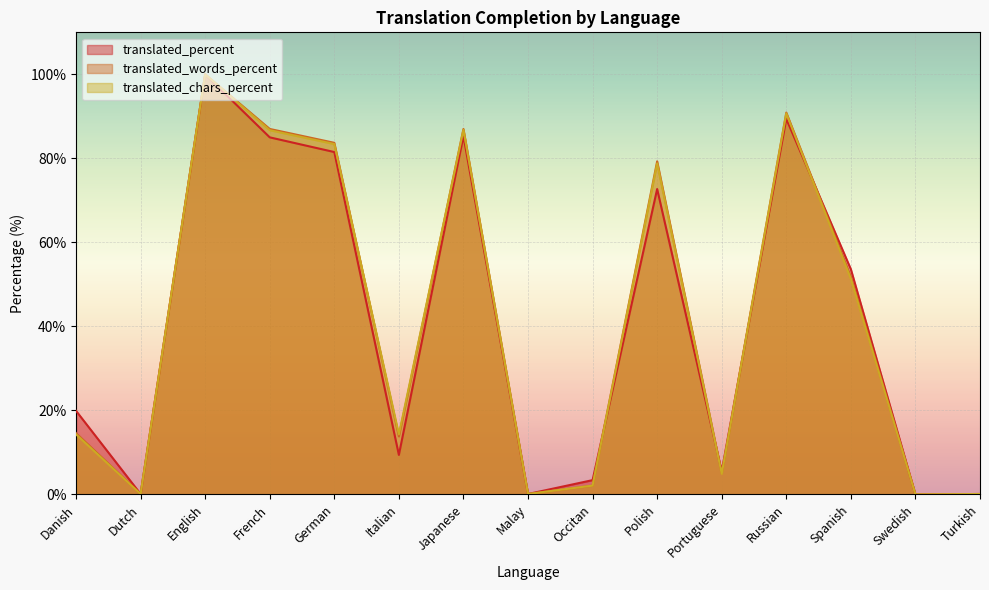

How many categories are shown in the chart?

15